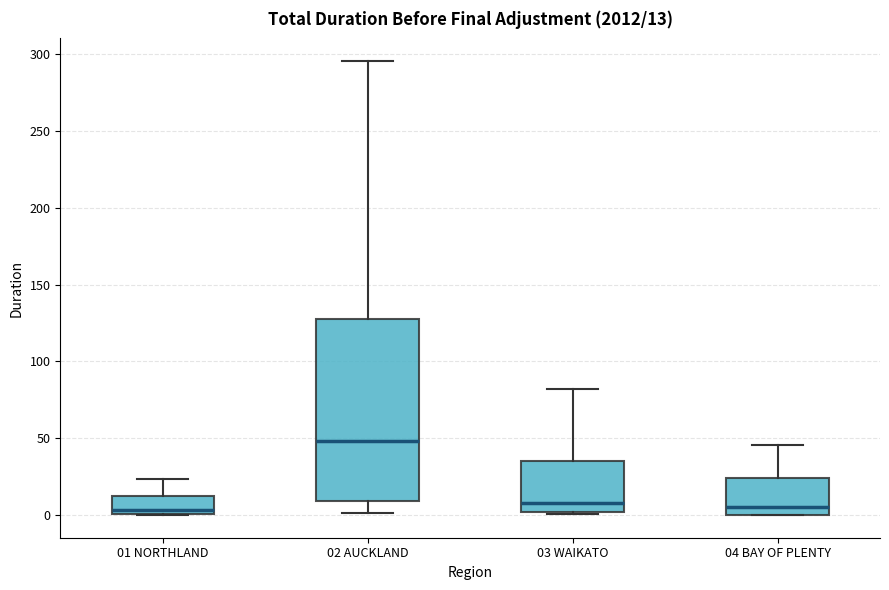

Which box is the tallest, from its lower edge to its upper edge?

02 AUCKLAND